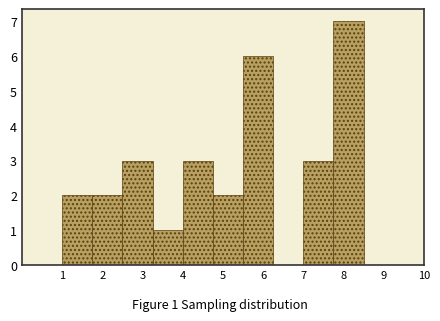

Which range on the x-axis has the tallest bar?

7.75 to 8.50